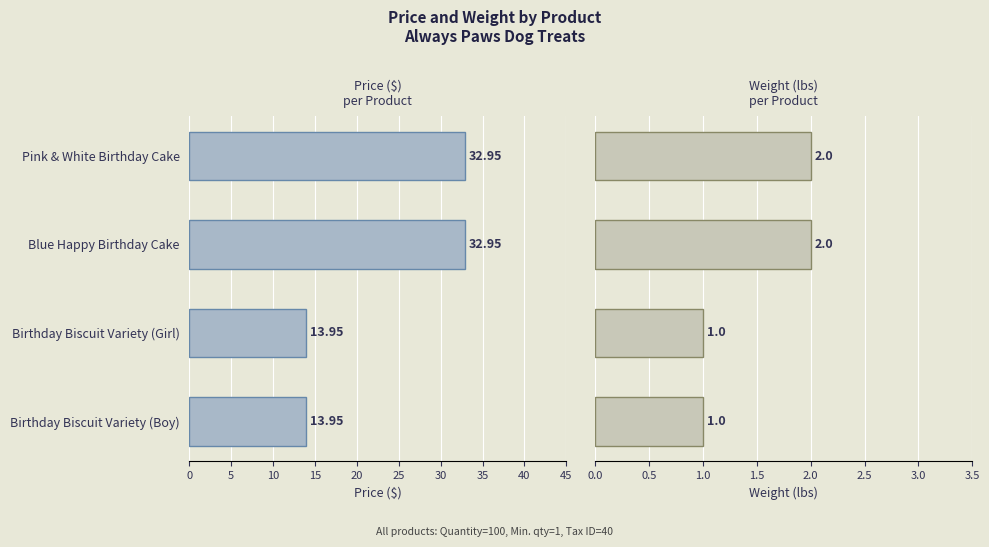

What is the lowest value of the Price ($) series?

13.9